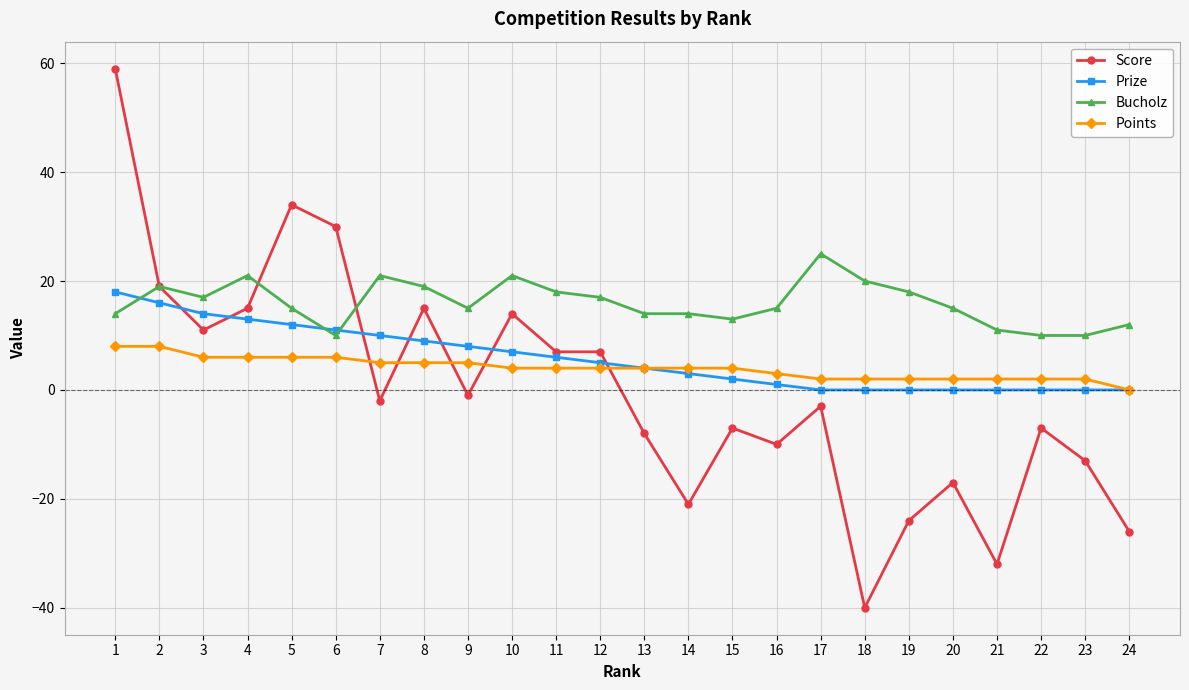

The value of Bucholz at 18 is 13. True or false?

False